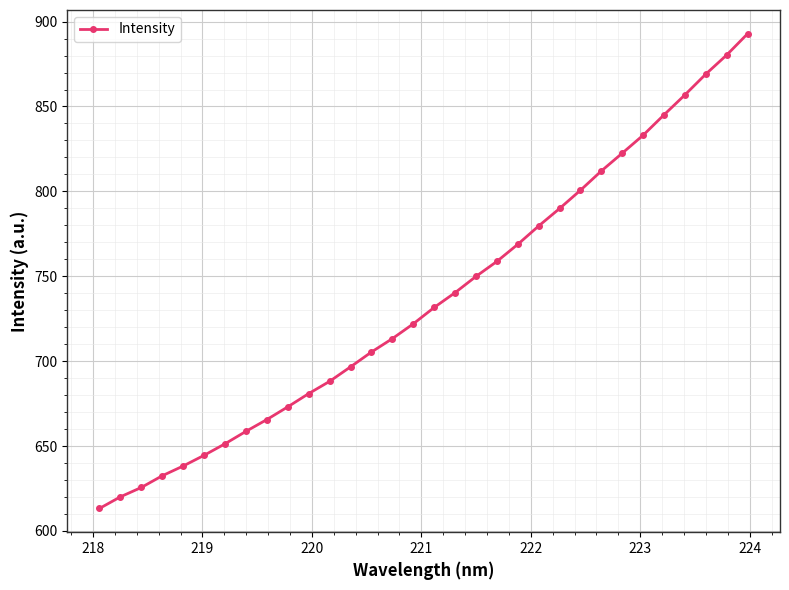

True or false: there are more than 2 points higher than both neighbors.

False